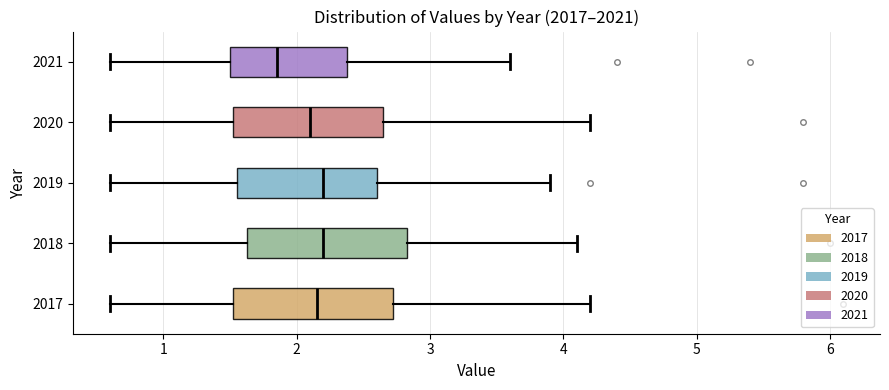

Which box has the furthest to the left median line?

2021